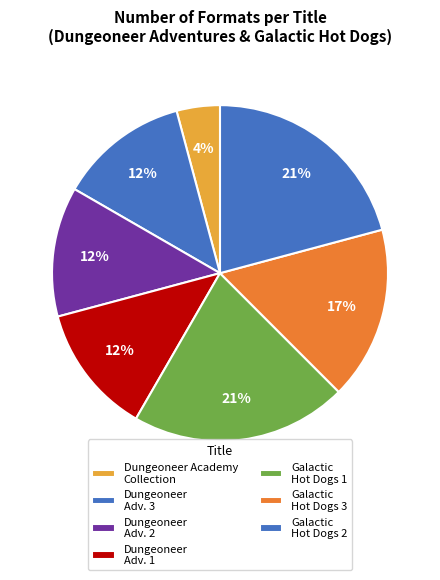

How many segments does this pie chart have?

7